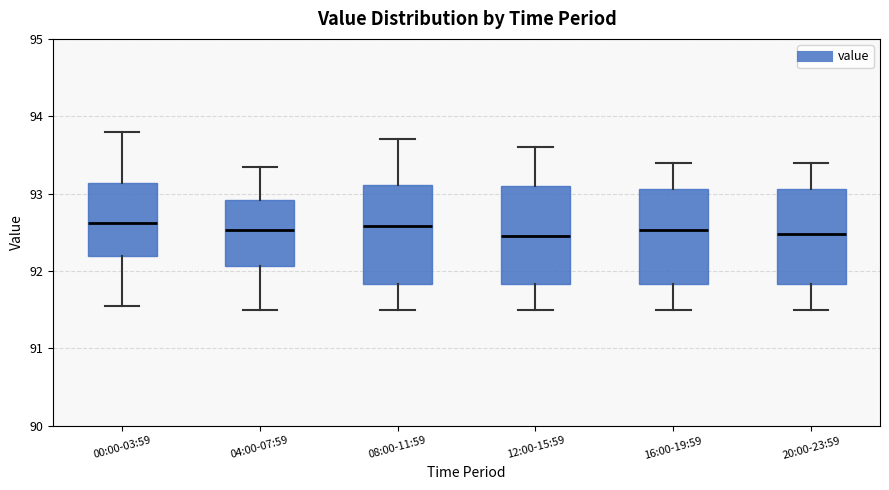

Where does the median line of the box for 00:00-03:59 sit on the y-axis? The values are not printed on the chart, so give them approximately, as read against the axis.

92.6